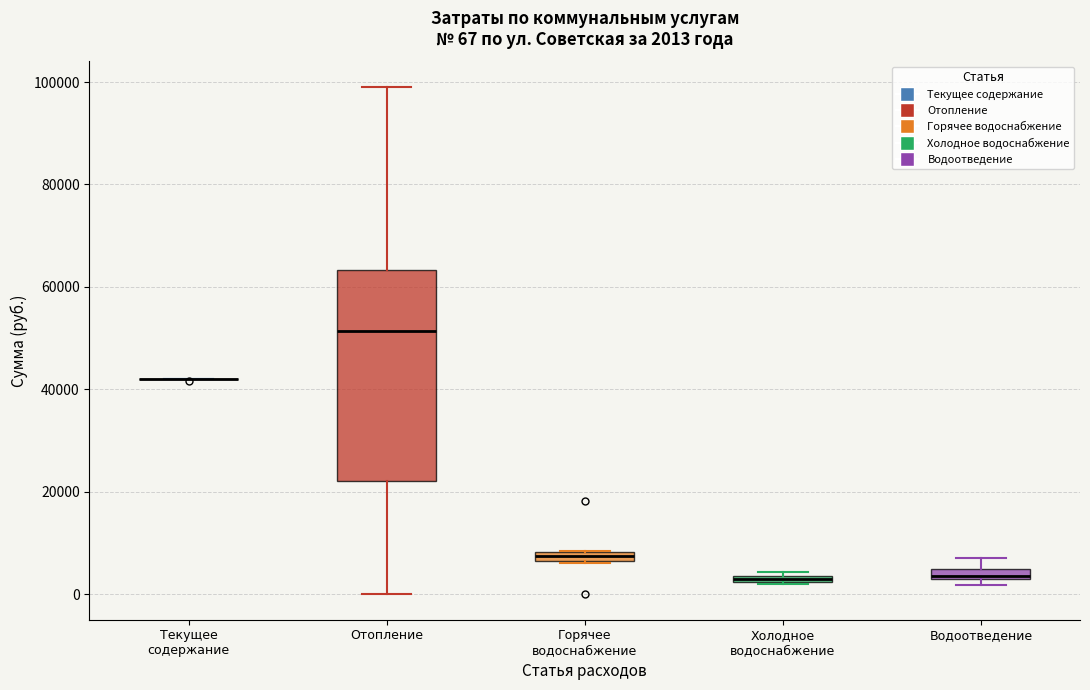

Which box is the tallest, from its lower edge to its upper edge?

Отопление